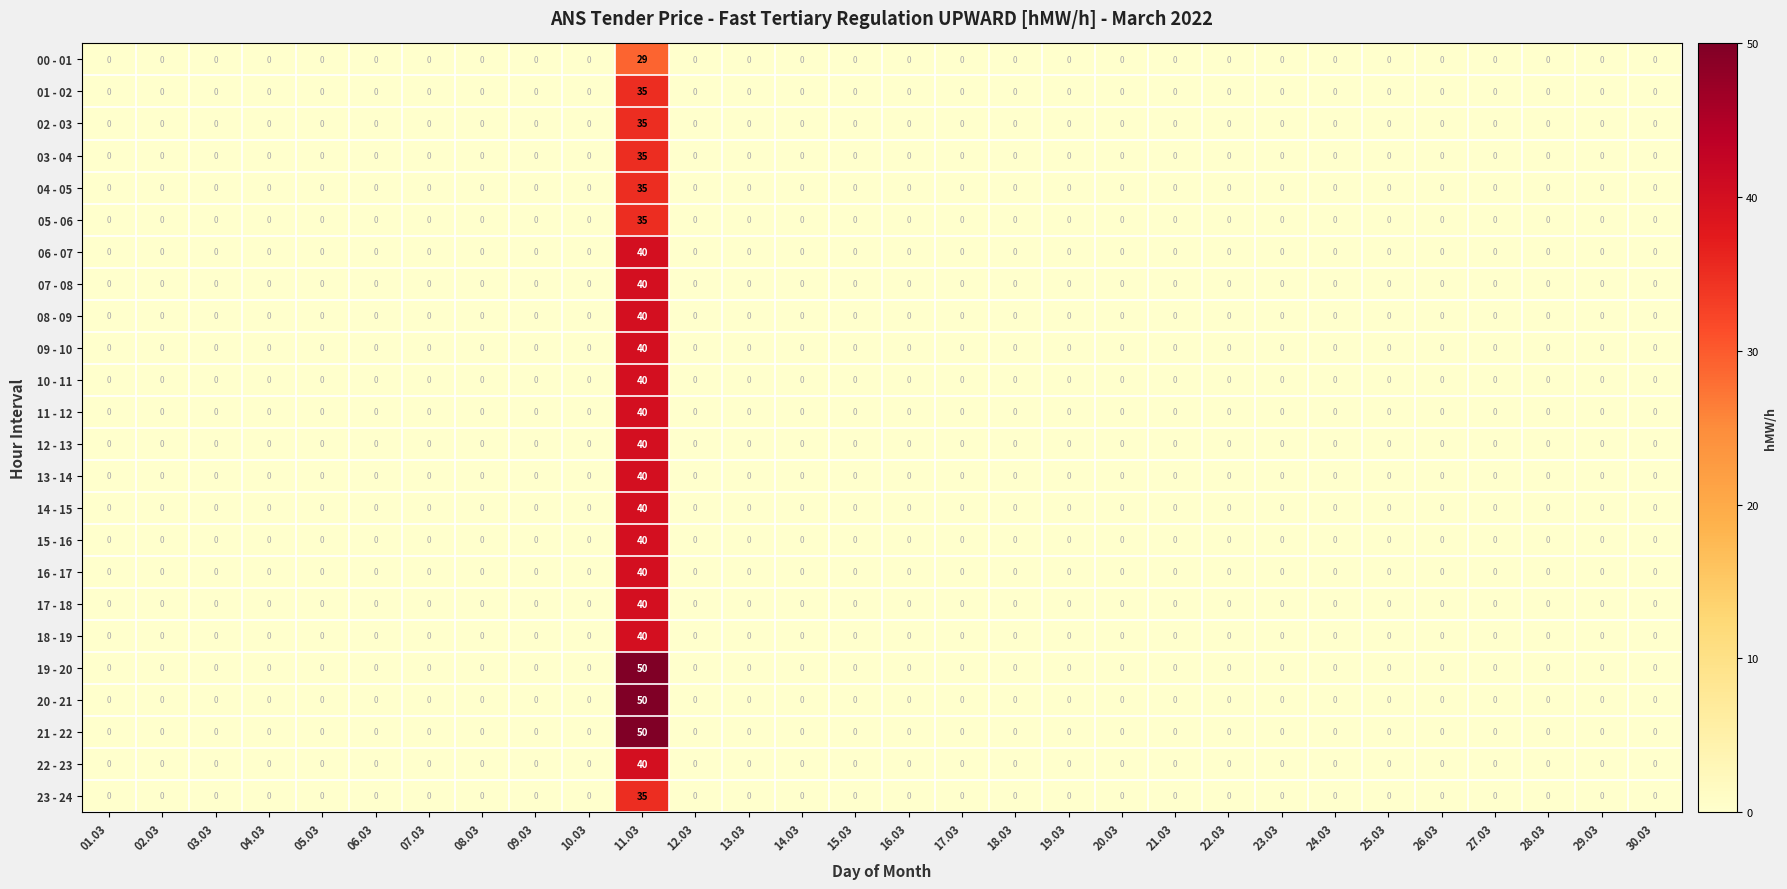

What is the sum of the 04 - 05 values at 07.03 and 11.03?

35